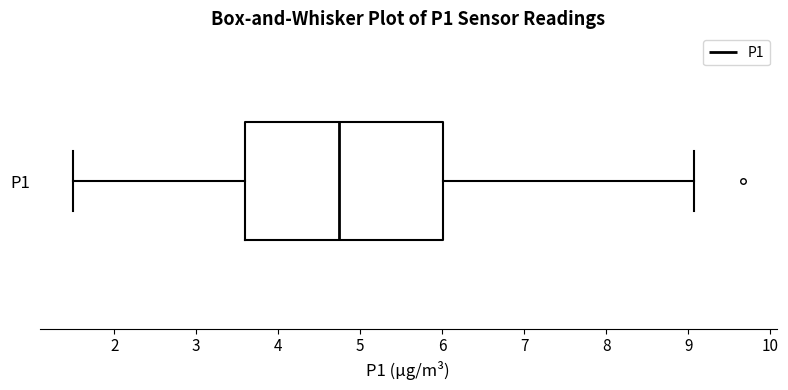

Transcribe this box plot: give where the median line is, the range the box spans, and where the two whiskers end, as read against the x-axis. The values are not printed on the chart, so give them approximately, as read against the axis.

median 4.7, box 3.6 to 6.0, whiskers 1.5 to 9.1